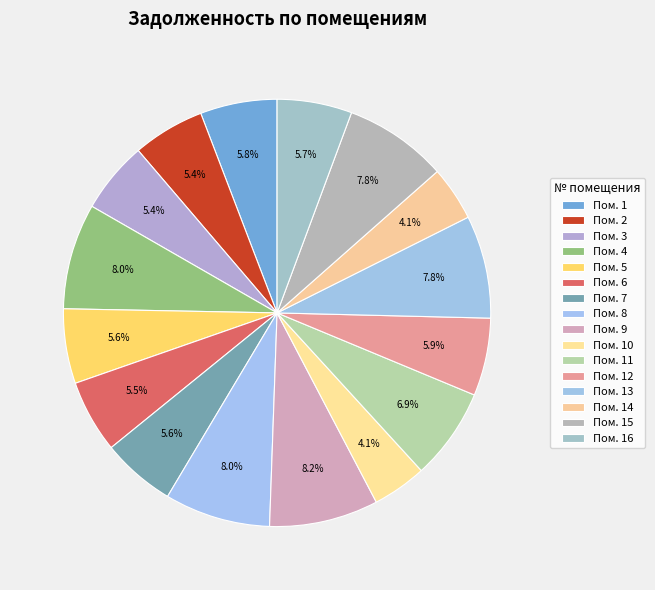

Count the number of slices in the pie.

16